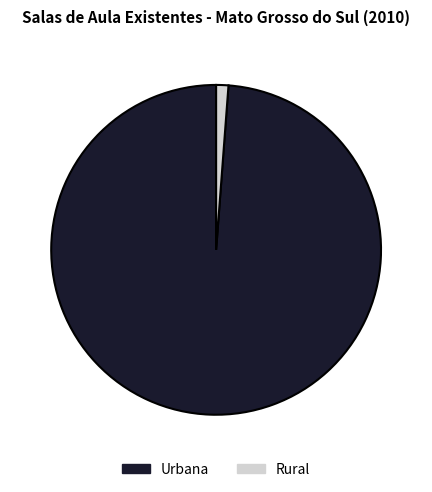

Which category has the smallest portion of the pie?

Rural